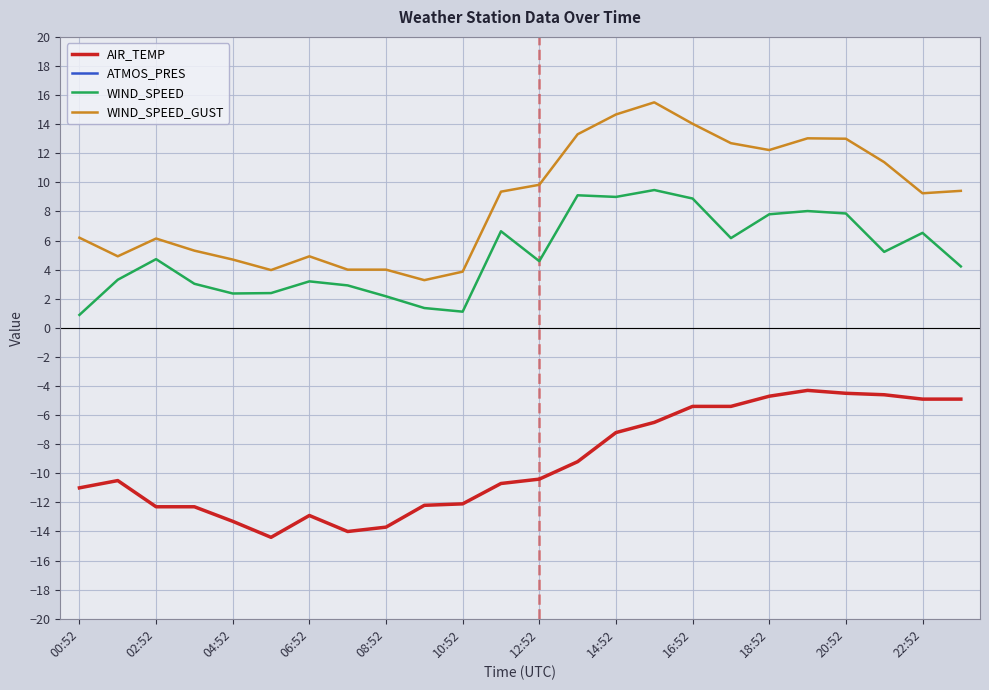

What is the maximum value for AIR_TEMP?

-4.3